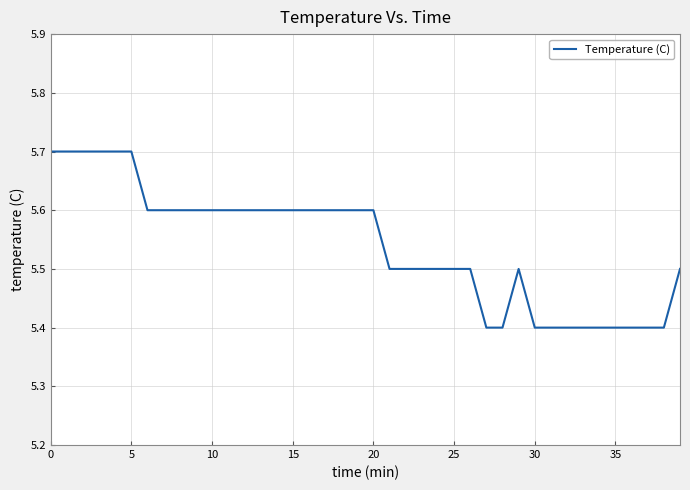

What is the greatest value displayed?

5.7